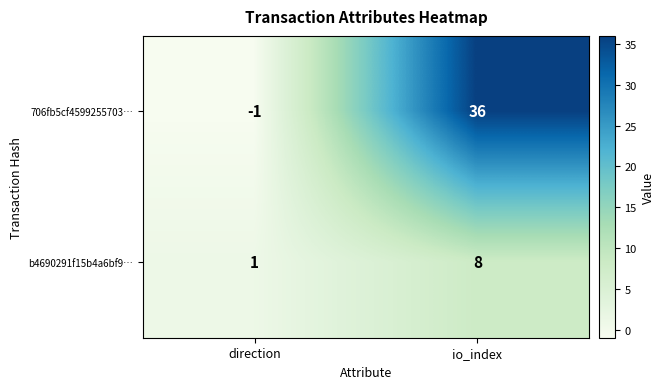

Reading left to right, what are all the values shown in this chart?

706fb5cf4599255703…: direction=-1	io_index=36
b4690291f15b4a6bf9…: direction=1	io_index=8